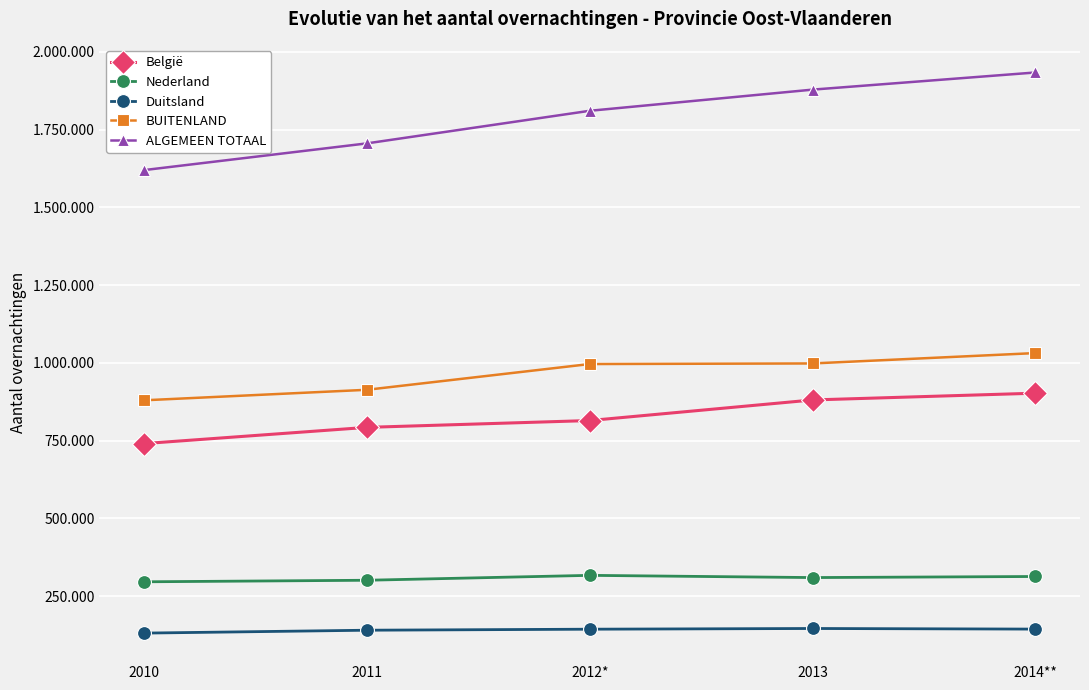

Rank the categories by BUITENLAND value from lowest to highest.

2010, 2011, 2012*, 2013, 2014**